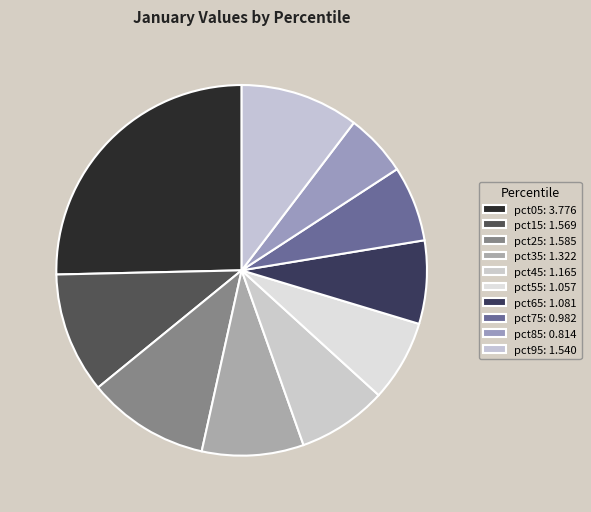

True or false: pct45 accounts for 1% of the total.

False